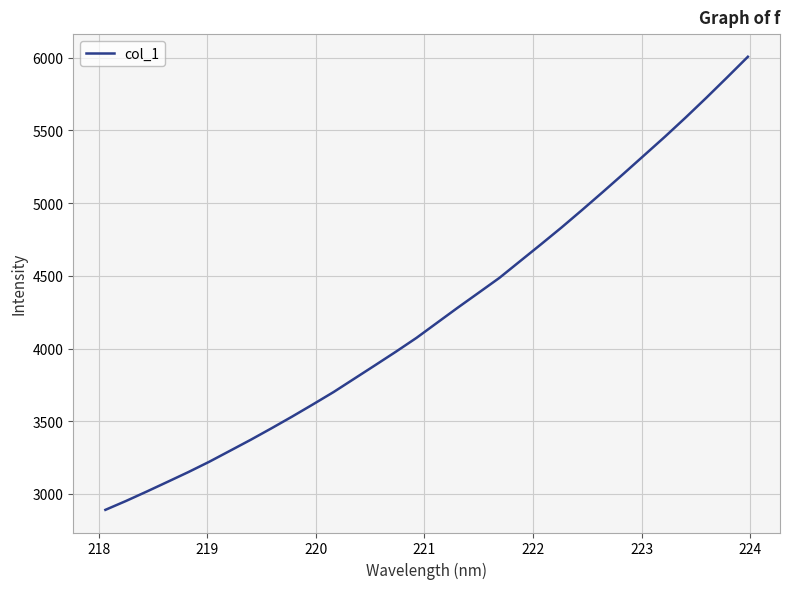

What is the greatest value displayed?

6006.7